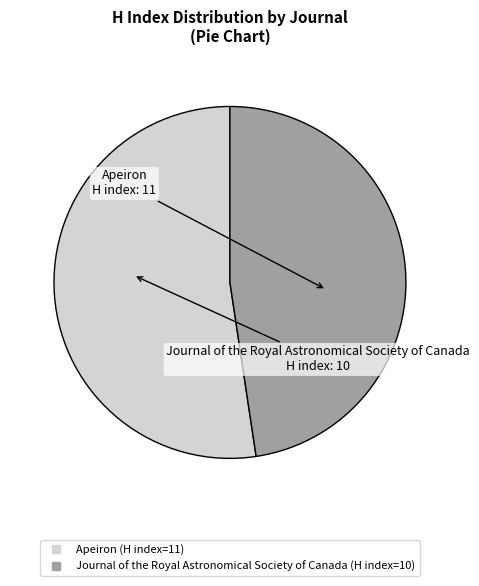

Rank the categories by value from lowest to highest.

Journal of the Royal Astronomical Society of Canada, Apeiron